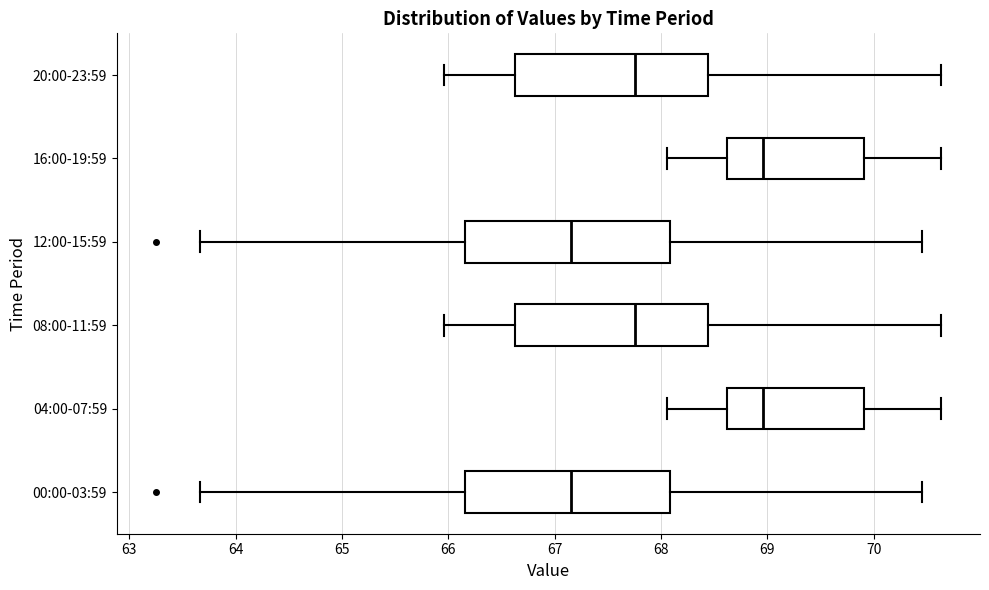

Where does the left whisker of the box for 20:00-23:59 end on the x-axis? The values are not printed on the chart, so give them approximately, as read against the axis.

66.0